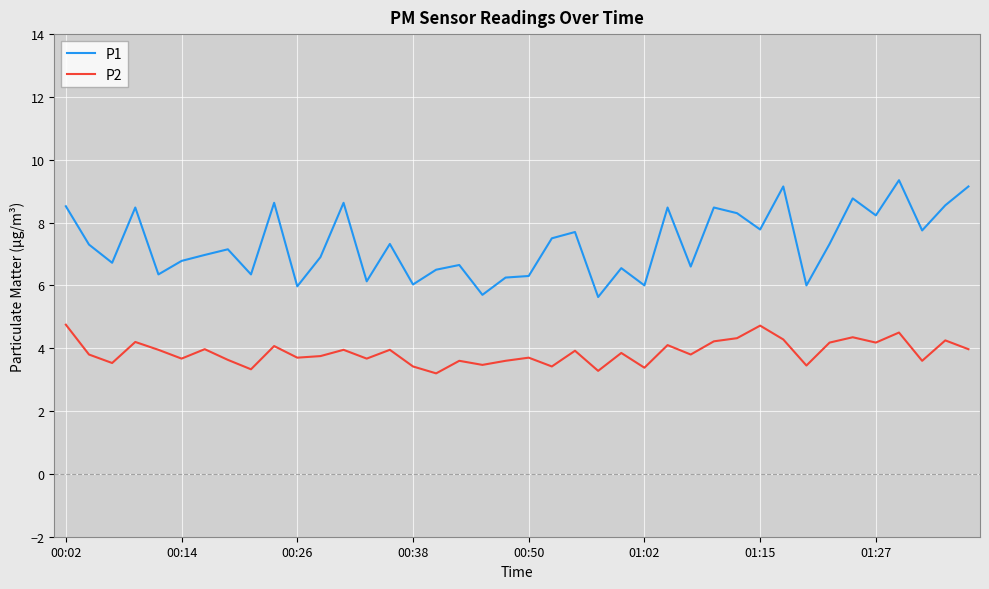

Which series has the largest range (max minus min)?

P1